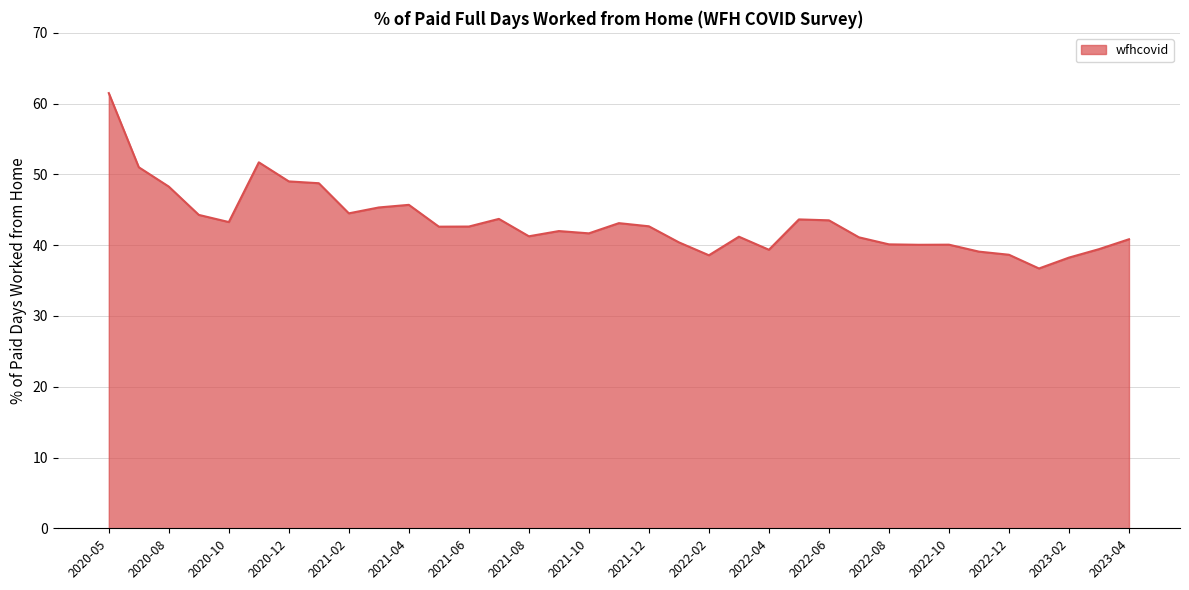

How many distinct data groups are displayed?

1